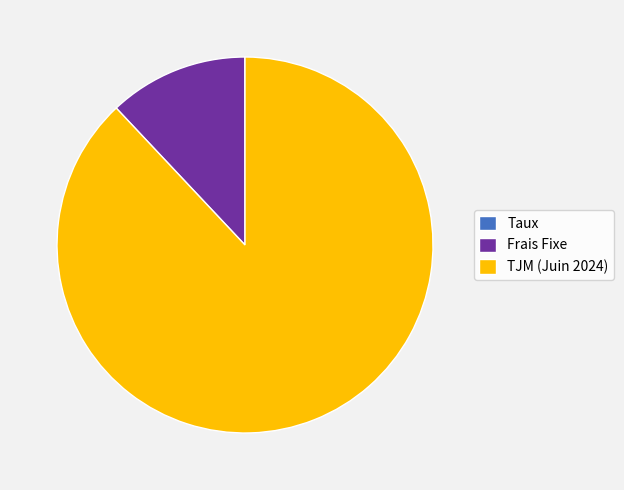

Which slice is the largest?

TJM (Juin 2024)